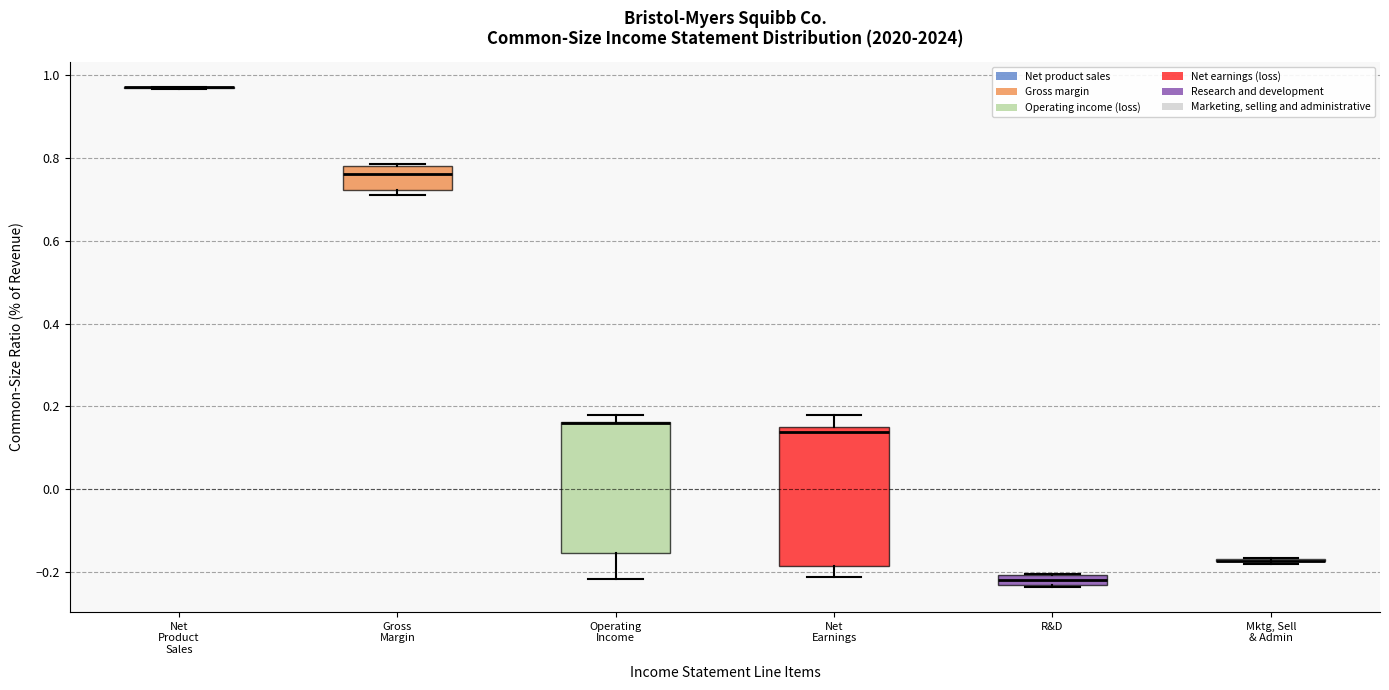

Where does the median line of the box for R&D sit on the y-axis? The values are not printed on the chart, so give them approximately, as read against the axis.

-0.22